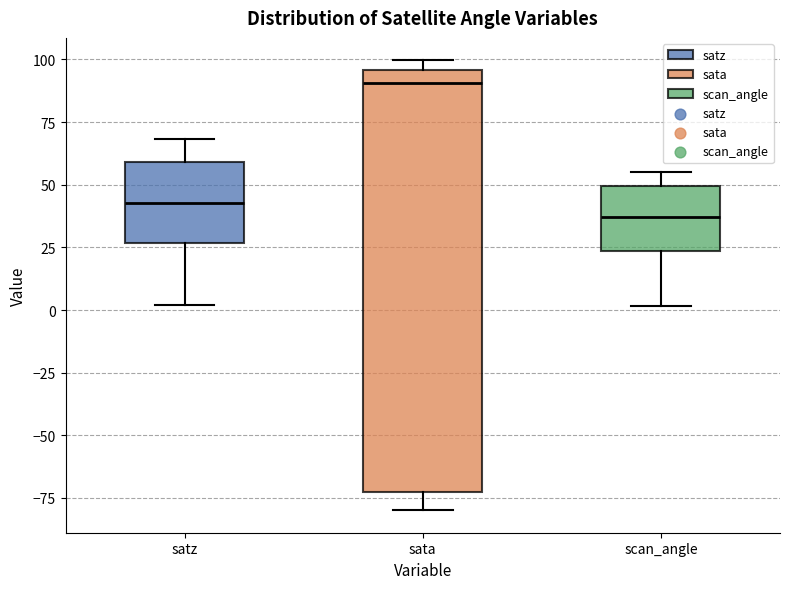

Which box has the lowest median line?

scan_angle